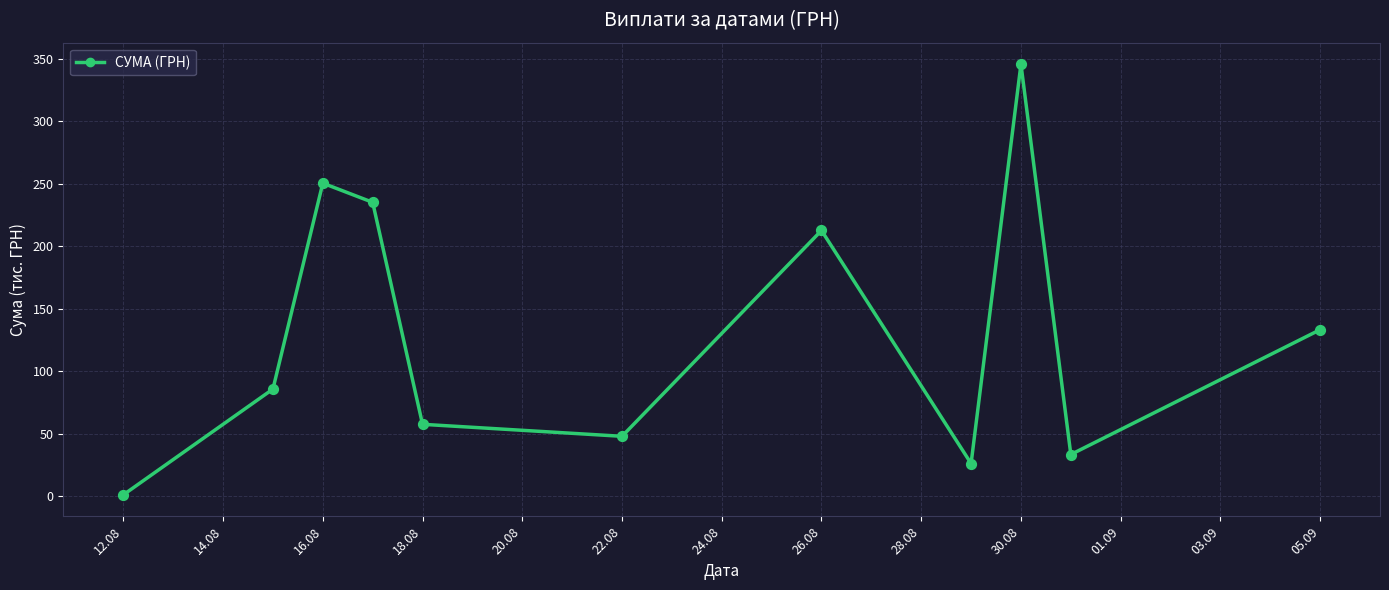

What is the sum of all values?

1428.3